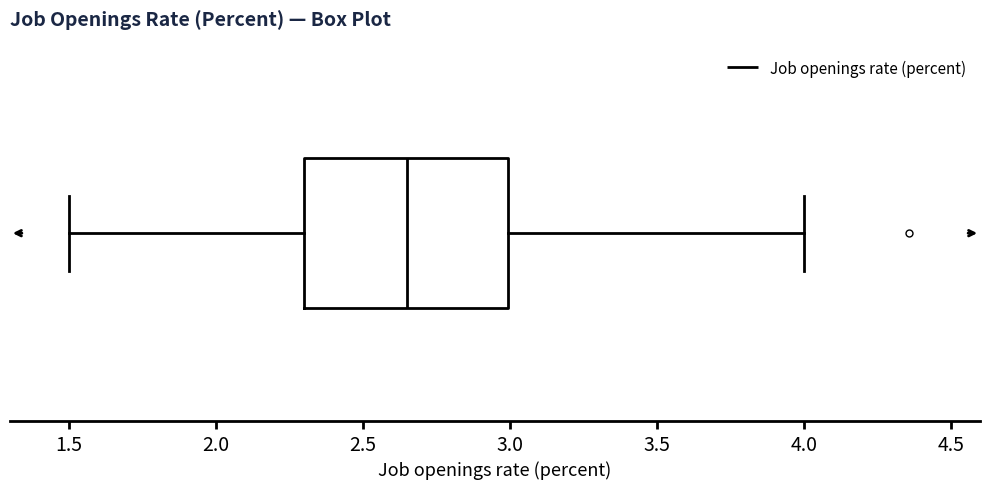

Transcribe this box plot: give where the median line is, the range the box spans, and where the two whiskers end, as read against the x-axis. The values are not printed on the chart, so give them approximately, as read against the axis.

median 2.65, box 2.30 to 3.00, whiskers 1.50 to 4.00